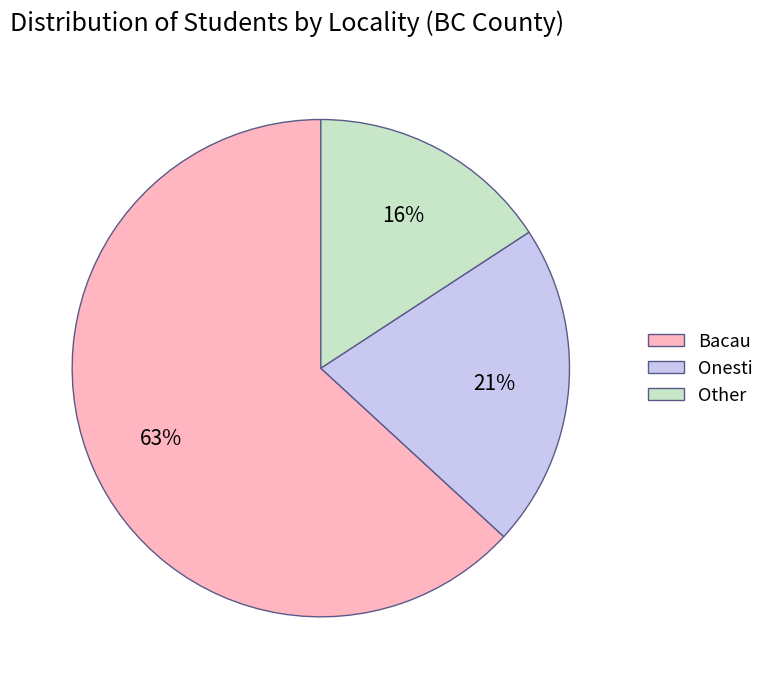

What is the largest slice in the pie chart?

Bacau